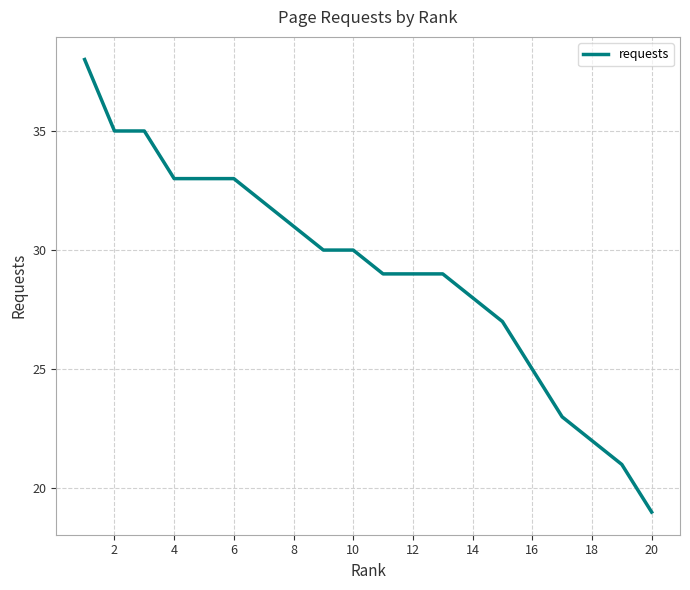

What is the minimum value shown in the chart?

19